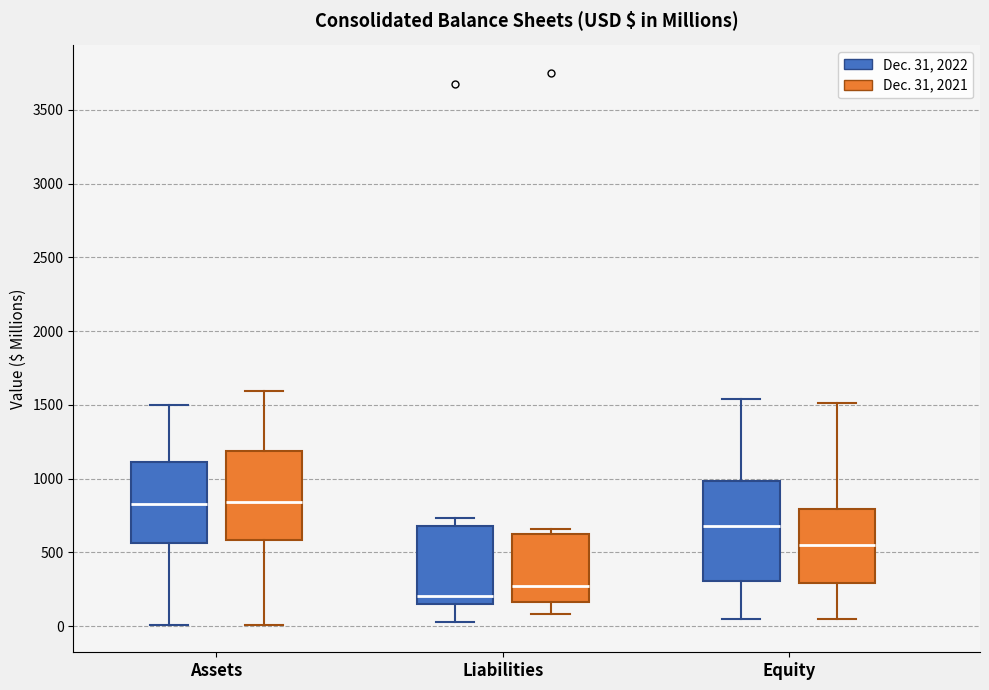

Where is the upper edge of the box for Assets (Dec. 31, 2021) on the y-axis? The values are not printed on the chart, so give them approximately, as read against the axis.

1200